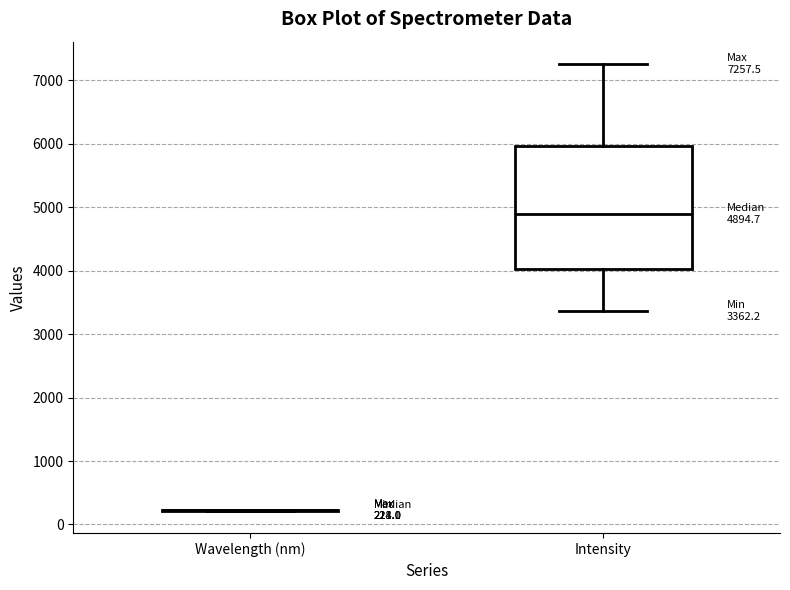

Which box is the tallest, from its lower edge to its upper edge?

Intensity